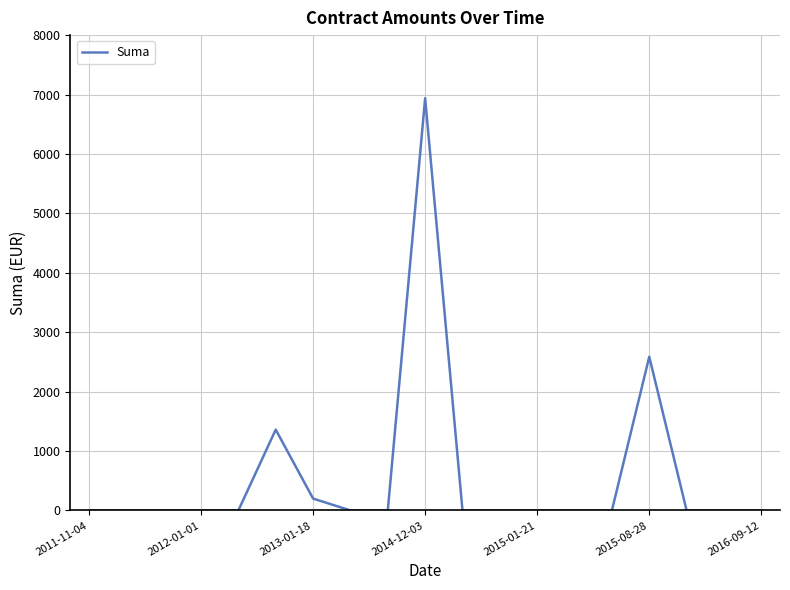

How many categories are shown in the chart?

19